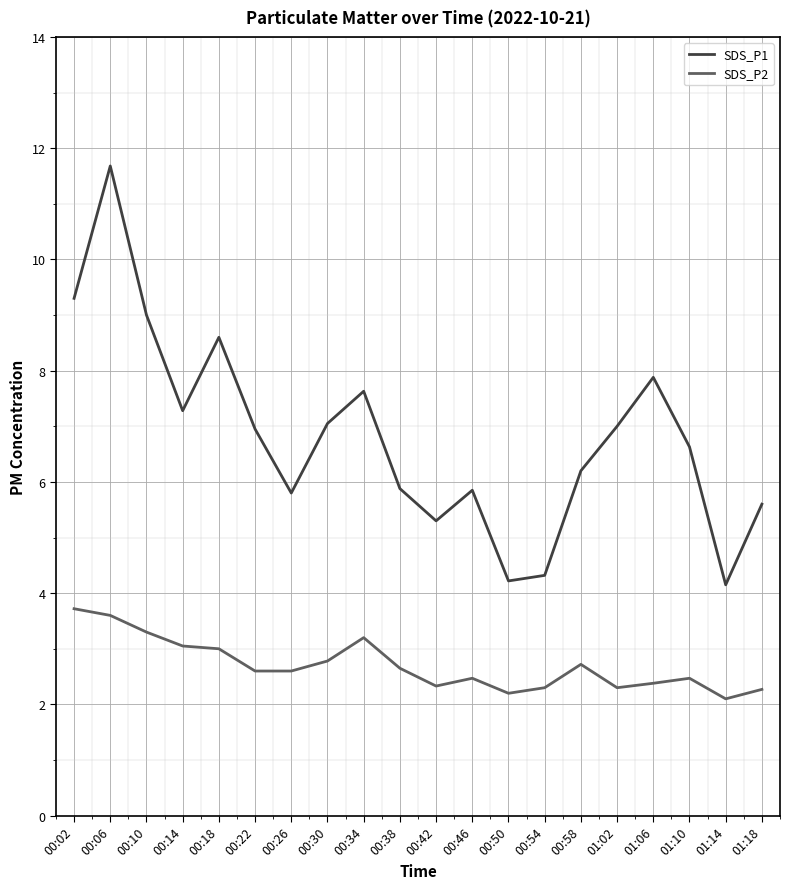

The SDS_P1 series shows 5.6 at 01:18. True or false?

True